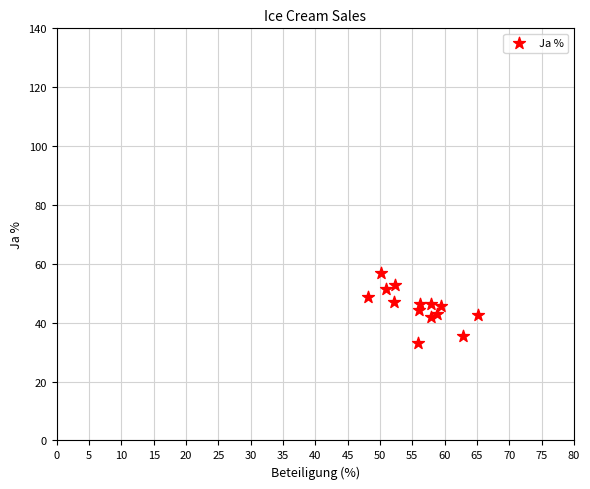

What is the range of X values (max minus min)?

17.0